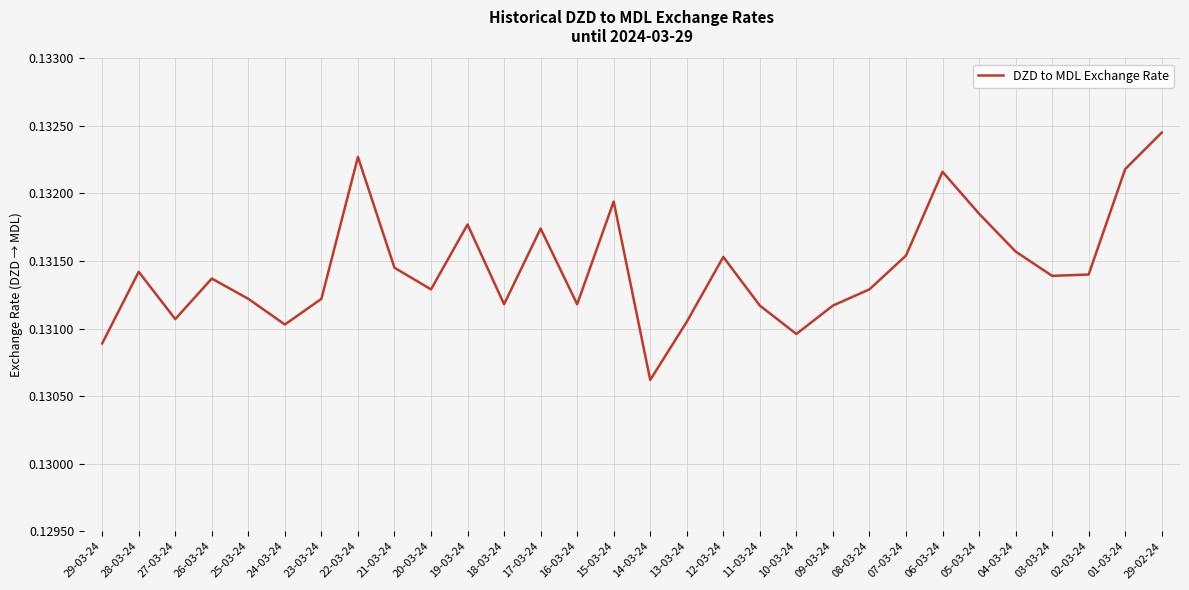

At which label is the value closest to 0?

14-03-24